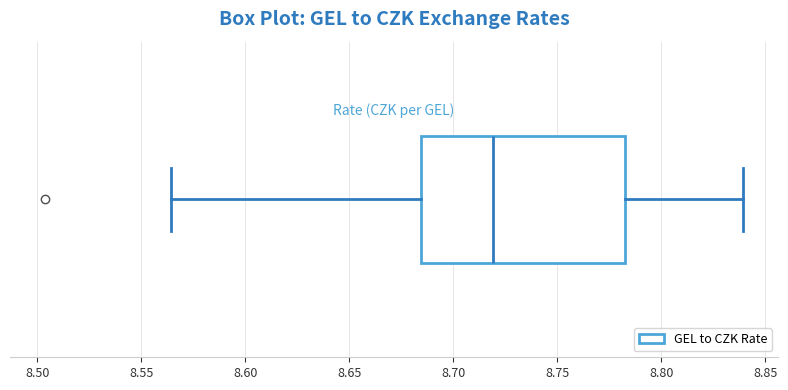

Where is the left edge of the box on the x-axis? The values are not printed on the chart, so give them approximately, as read against the axis.

8.685